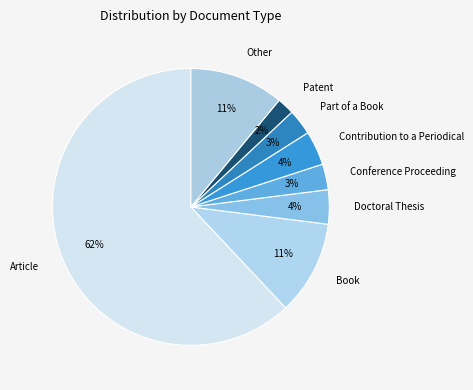

Is there any slice that represents more than half of the pie?

Yes